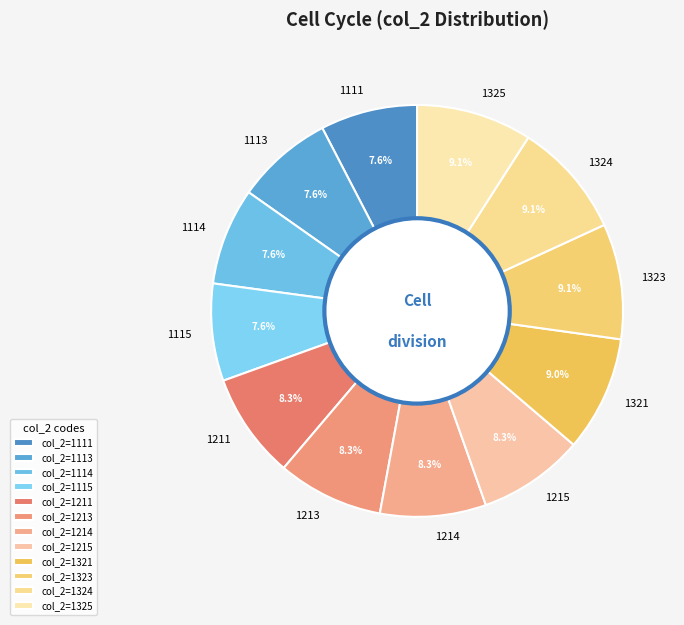

Approximately how many times larger is the value at 1213 compared to 1113?

1.1